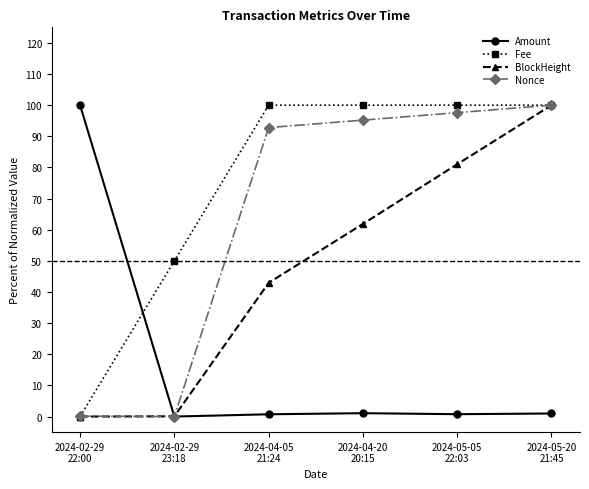

List the series in order of their overall mean, highest first.

Fee, Nonce, BlockHeight, Amount